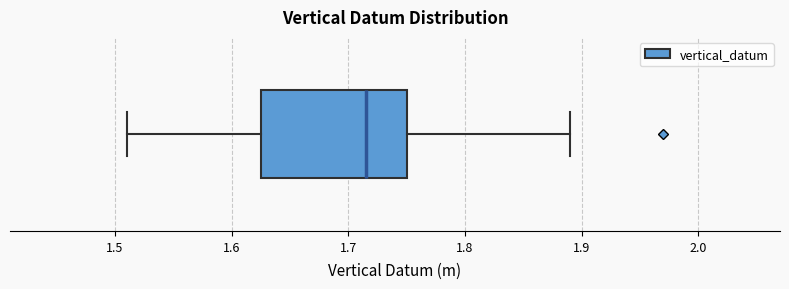

Read this box plot against the x-axis: the position of the median line, the range covered by the box, and the ends of both whiskers. The values are not printed on the chart, so give them approximately, as read against the axis.

median 1.72, box 1.63 to 1.75, whiskers 1.51 to 1.89